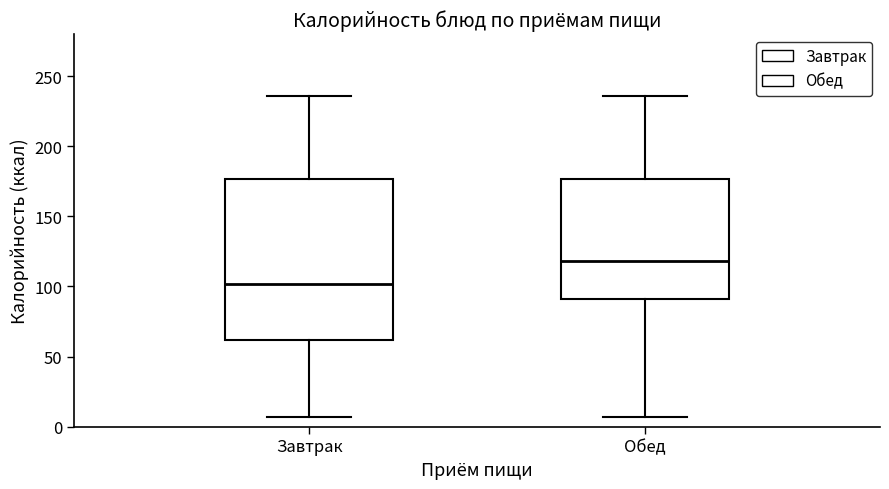

Comparing the boxes themselves (not the whiskers), which one is the tallest?

Завтрак